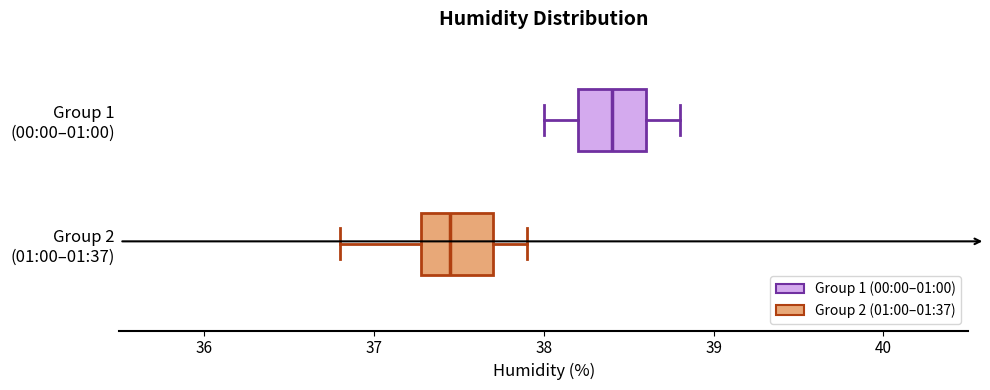

Which box has the furthest to the right median line?

Group 1 (00:00–01:00)